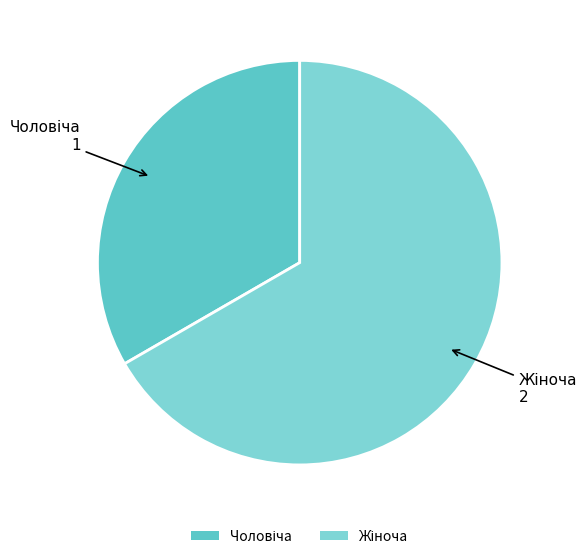

Does any single category account for the majority?

Yes